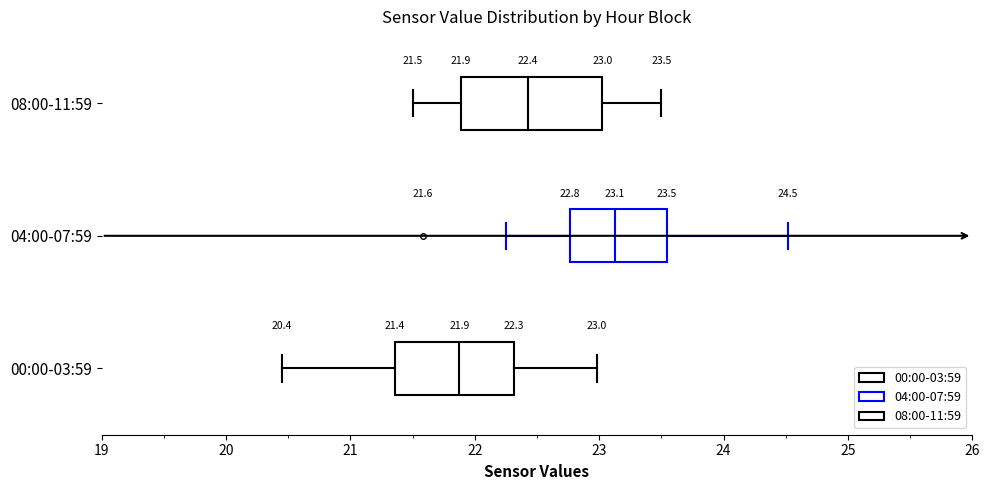

Which box's median line is the furthest to the left?

00:00-03:59